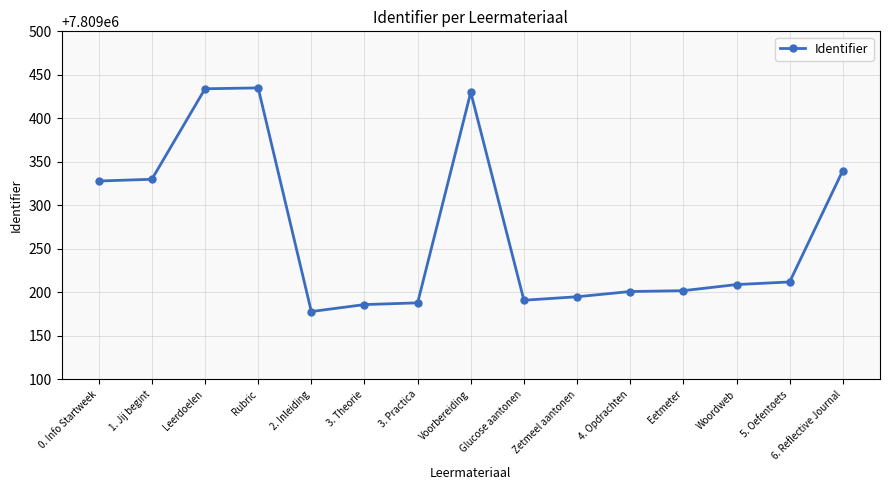

True or false: the data shows 7809195 at Zetmeel aantonen.

True